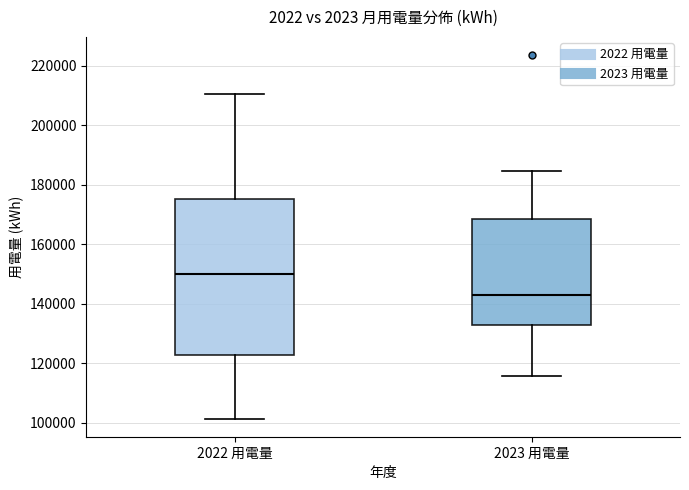

Reading left to right, read every box against the y-axis: the position of its median line, the range the box covers, and the ends of its whiskers. The values are not printed on the chart, so give them approximately, as read against the axis.

2022 用電量: median 150000, box 122000 to 176000, whiskers 102000 to 210000
2023 用電量: median 142000, box 132000 to 168000, whiskers 116000 to 184000